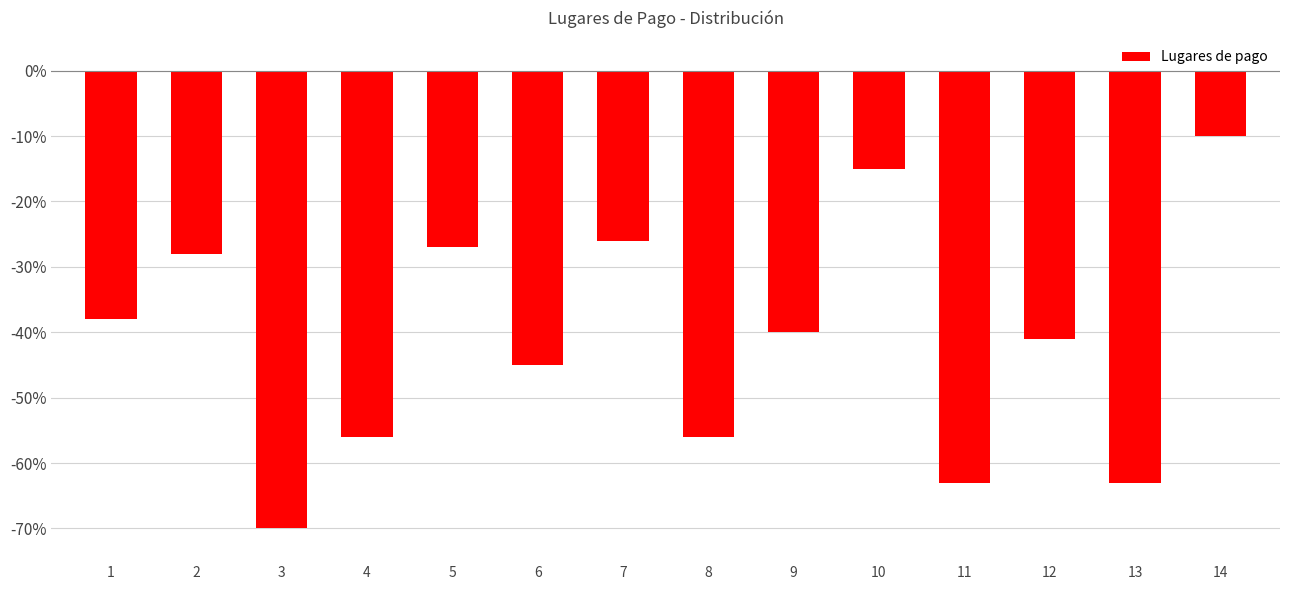

The chart shows a value of -15 at 13. True or false?

False